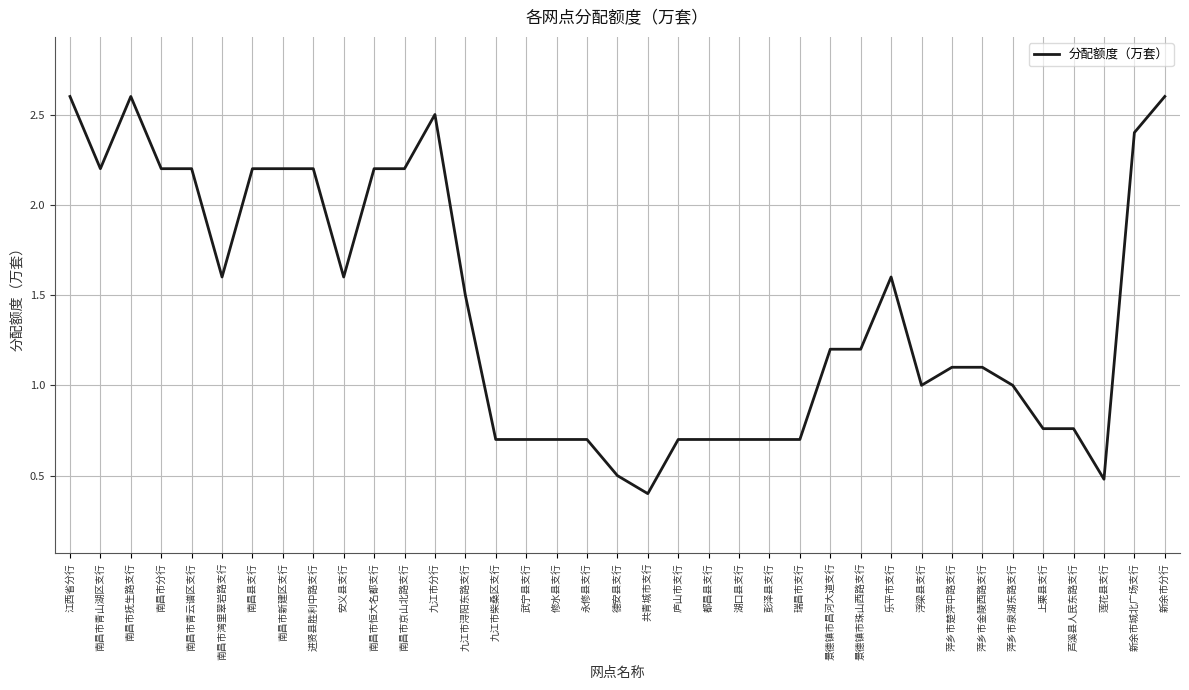

What is the approximate value at 南昌市抚生路支行?

2.6